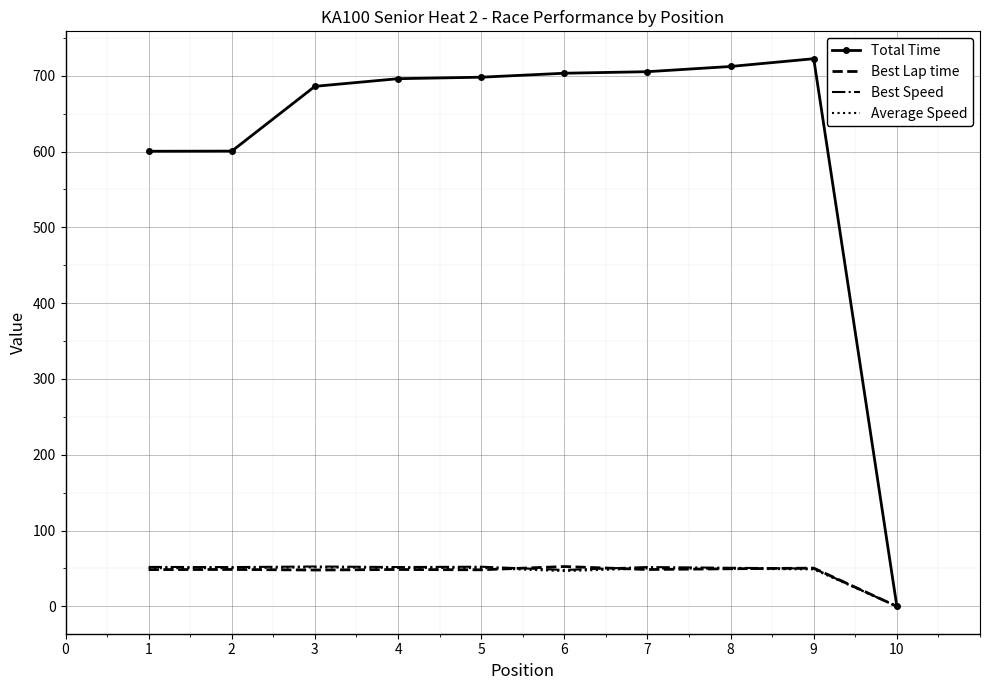

What is the highest value of the Average Speed series?

51.4